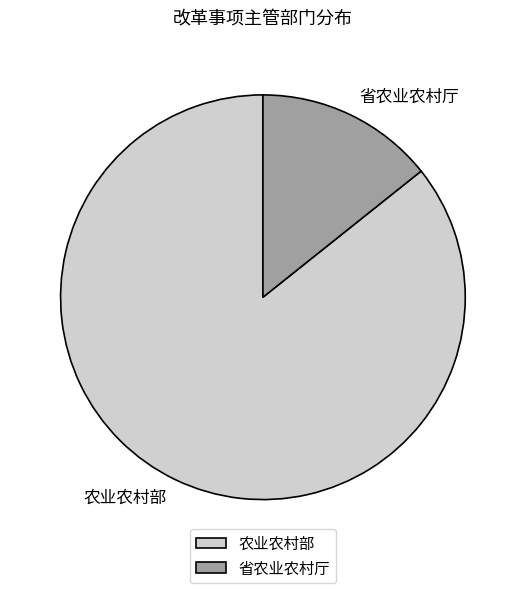

Approximately how many times larger is the value at 农业农村部 compared to 省农业农村厅?

6.0